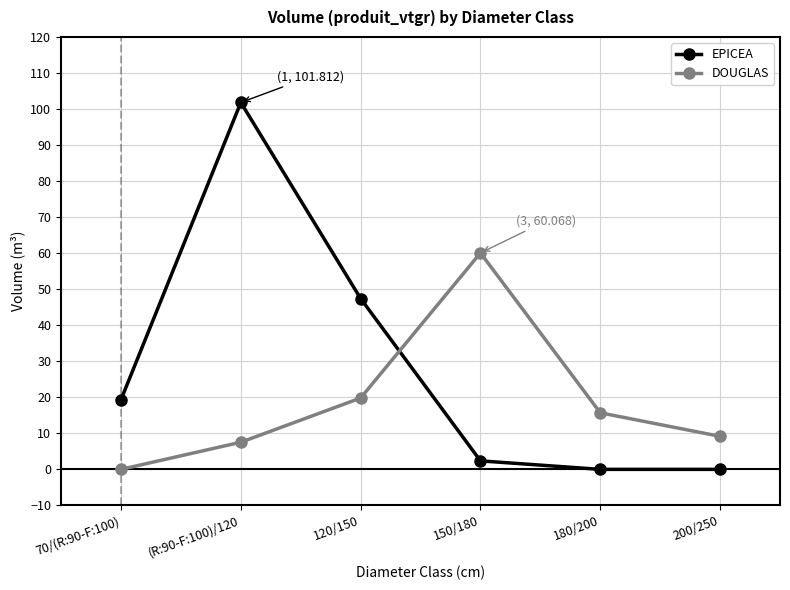

Reading left to right, what are all the values shown in this chart?

EPICEA: 19.3	101.8	47.4	2.4	0.0	0.0
DOUGLAS: 0.0	7.5	19.8	60.1	15.7	9.2